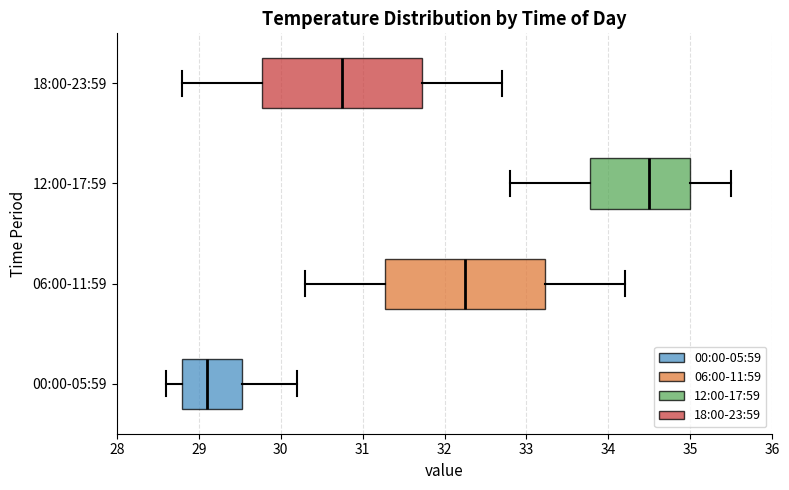

Reading bottom to top, read every box against the x-axis: the position of its median line, the range the box covers, and the ends of its whiskers. The values are not printed on the chart, so give them approximately, as read against the axis.

00:00-05:59: median 29.1, box 28.8 to 29.5, whiskers 28.6 to 30.2
06:00-11:59: median 32.3, box 31.3 to 33.2, whiskers 30.3 to 34.2
12:00-17:59: median 34.5, box 33.8 to 35.0, whiskers 32.8 to 35.5
18:00-23:59: median 30.8, box 29.8 to 31.7, whiskers 28.8 to 32.7